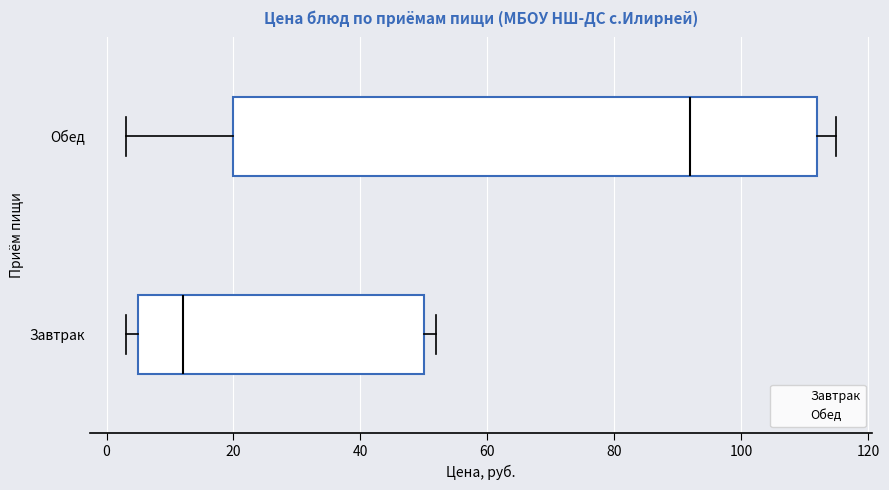

Reading bottom to top, read every box against the x-axis: the position of its median line, the range the box covers, and the ends of its whiskers. The values are not printed on the chart, so give them approximately, as read against the axis.

Завтрак: median 12, box 6 to 50, whiskers 4 to 52
Обед: median 92, box 20 to 112, whiskers 4 to 116